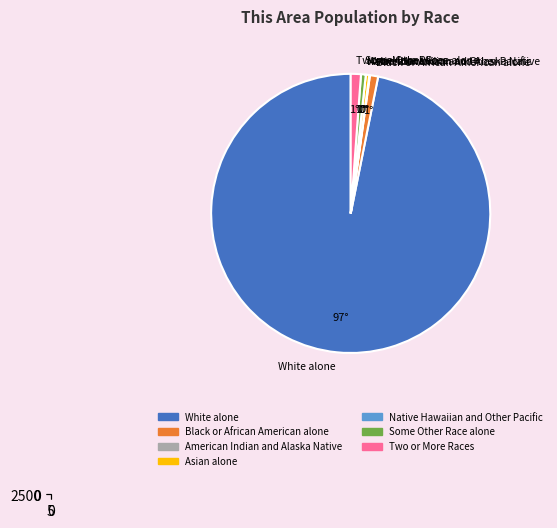

Combined, what portion of the pie is Some Other Race alone and Black or African American alone?

1.5%